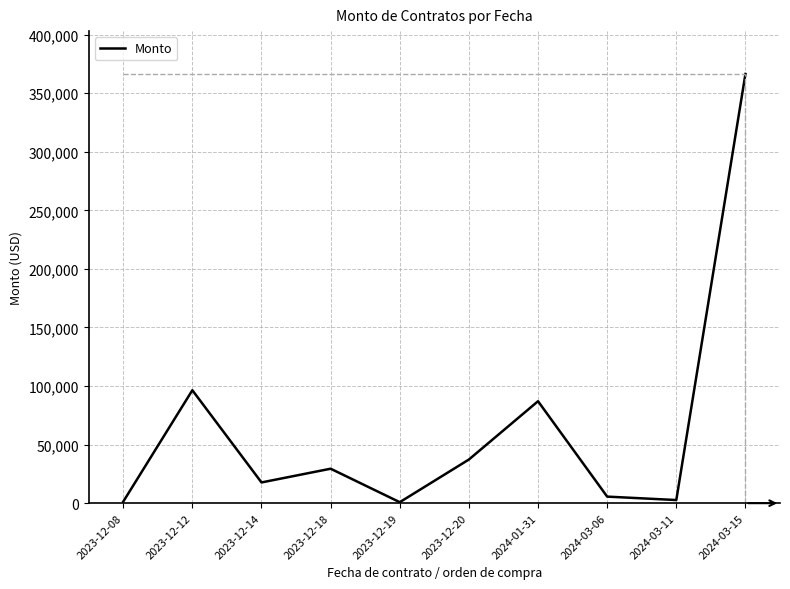

How many interior local valleys (lower than both neighbors) does the data have?

3